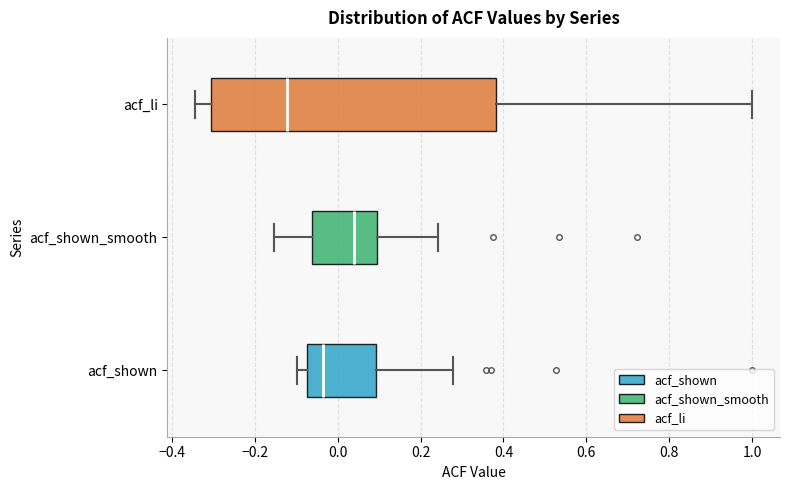

Which box has the furthest to the right median line?

acf_shown_smooth